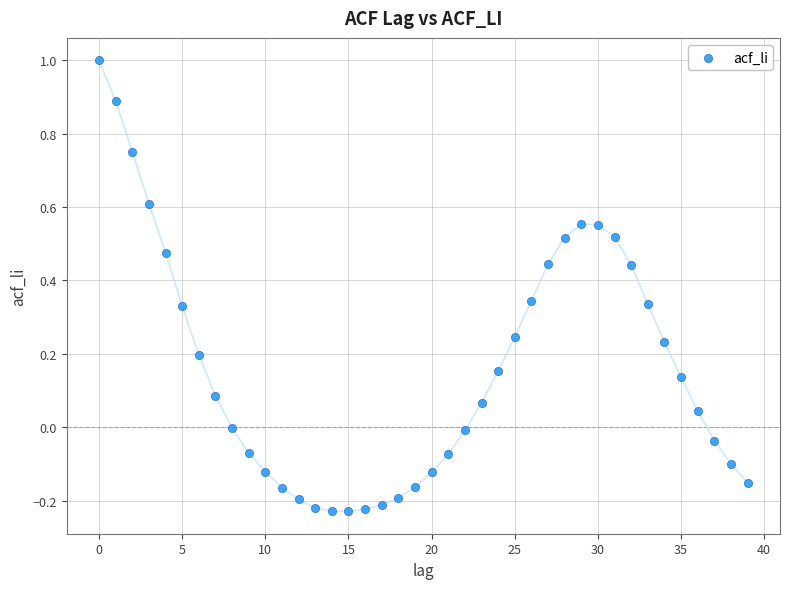

What is the range of Y values (max minus min)?

1.2